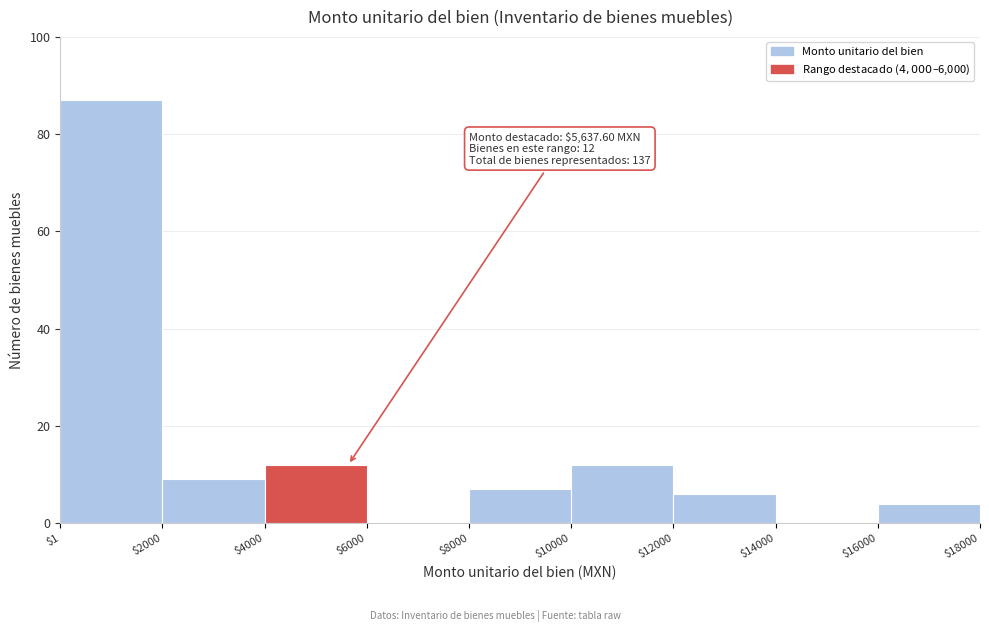

Over which range of the x-axis is the bar tallest?

$1 to $2000